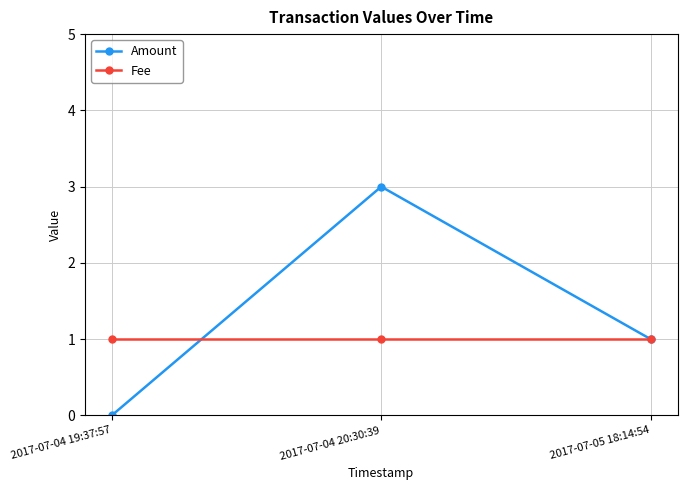

Which series has the largest total across all categories?

Amount